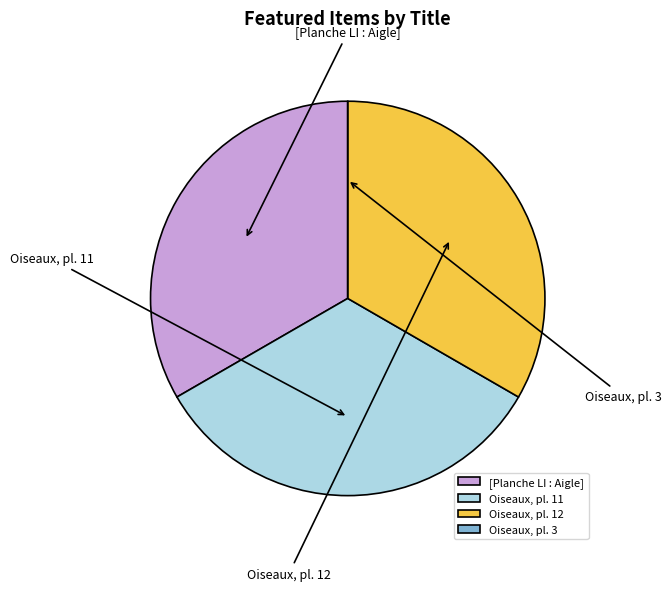

Which category has the smallest portion of the pie?

Oiseaux, pl. 3